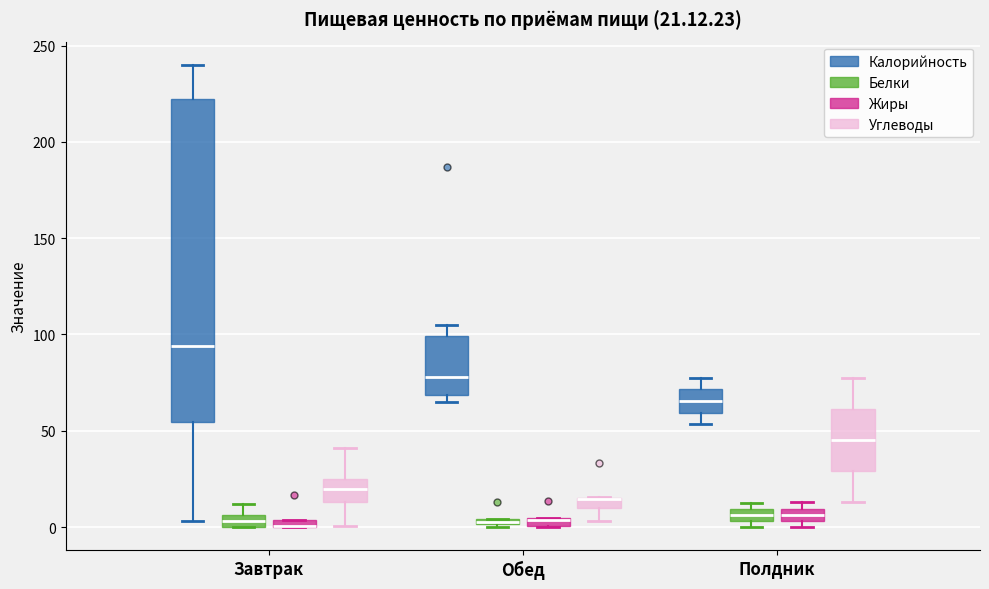

Which box is the tallest, from its lower edge to its upper edge?

Завтрак (Калорийность)